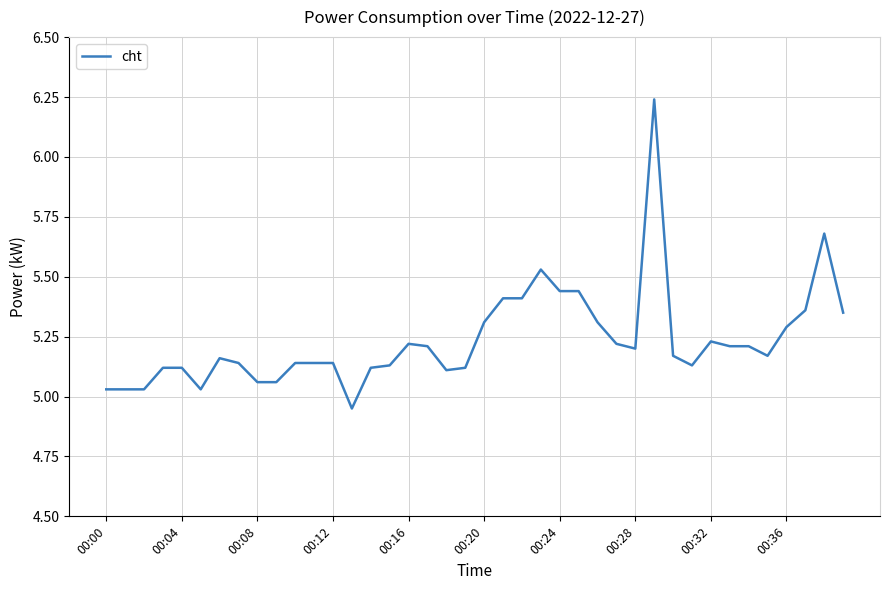

What is the difference between the maximum and minimum values?

1.3